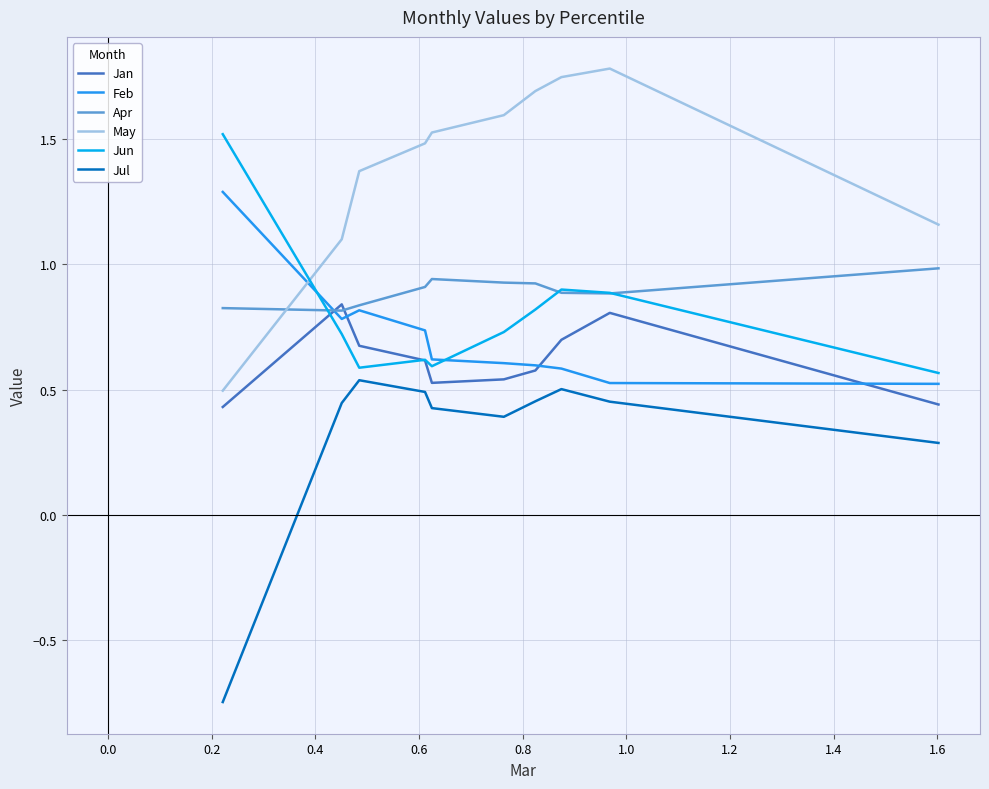

What are all the series names shown in the legend?

Jan, Feb, Apr, May, Jun, Jul